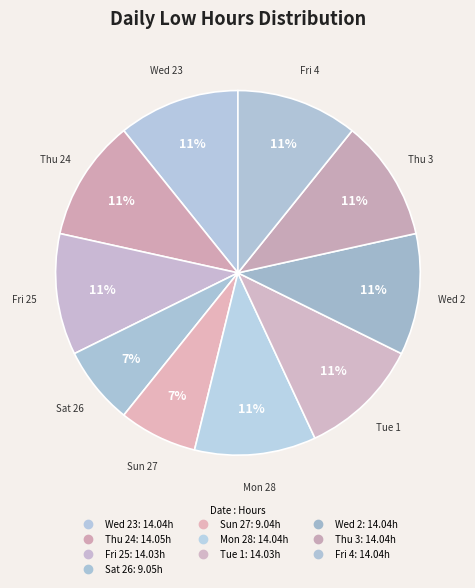

How many segments does this pie chart have?

10